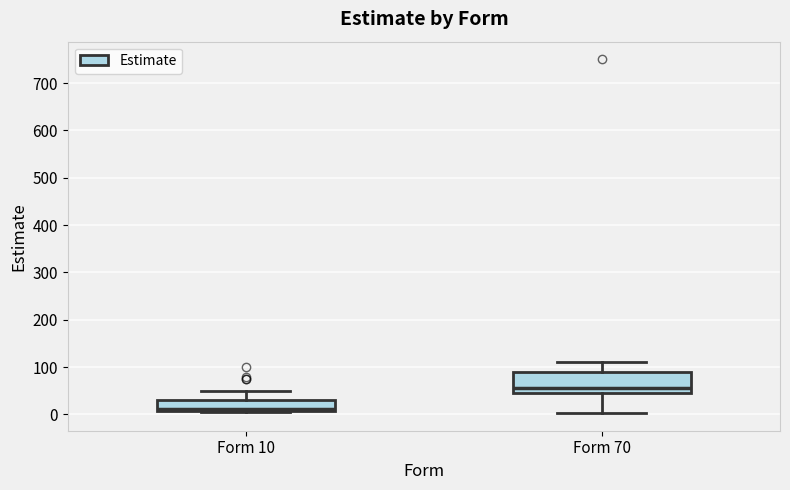

Which box has the highest median line?

Form 70